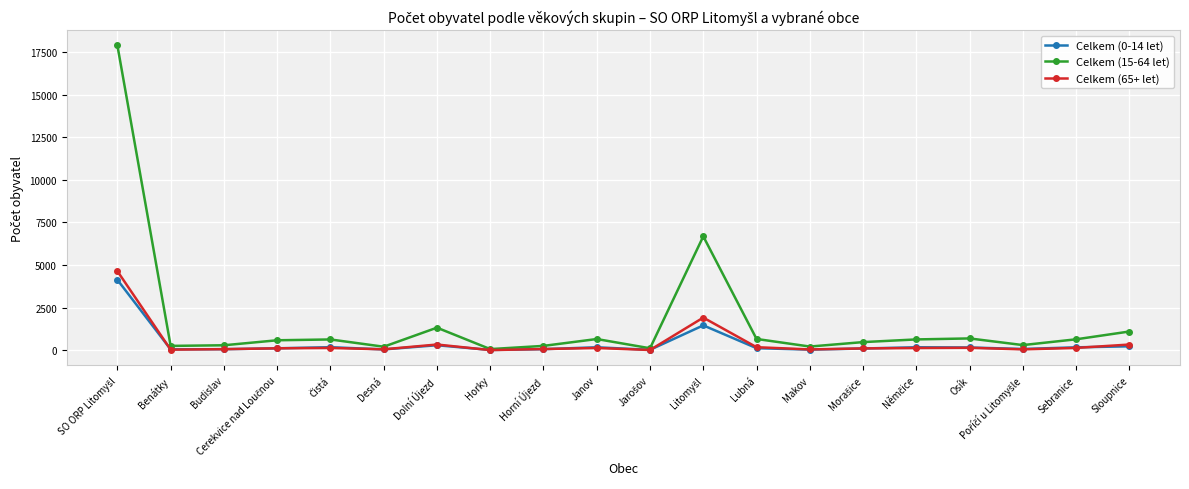

Count the number of categories in the chart.

20